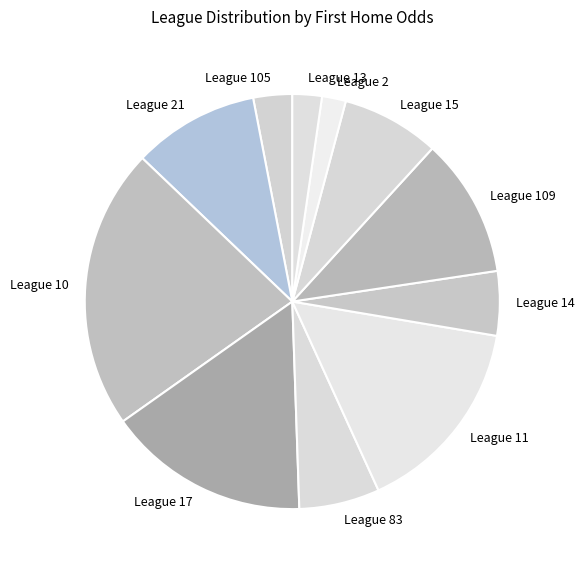

Is the sum of League 105 and League 14 greater than half?

No